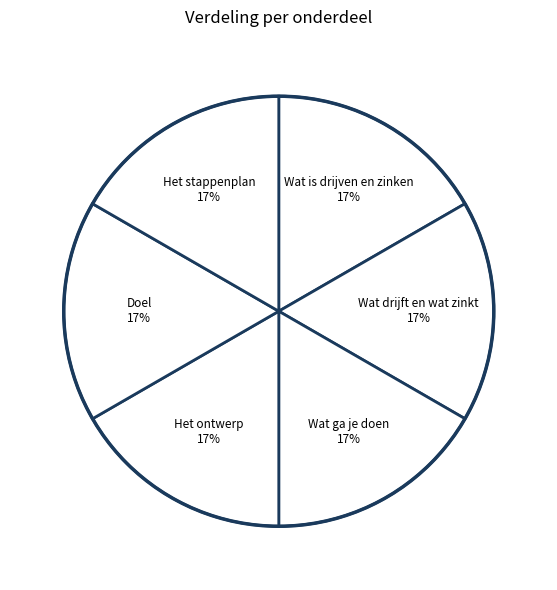

What is the ratio of the value at Het ontwerp to the value at Wat is drijven en zinken?

1.0